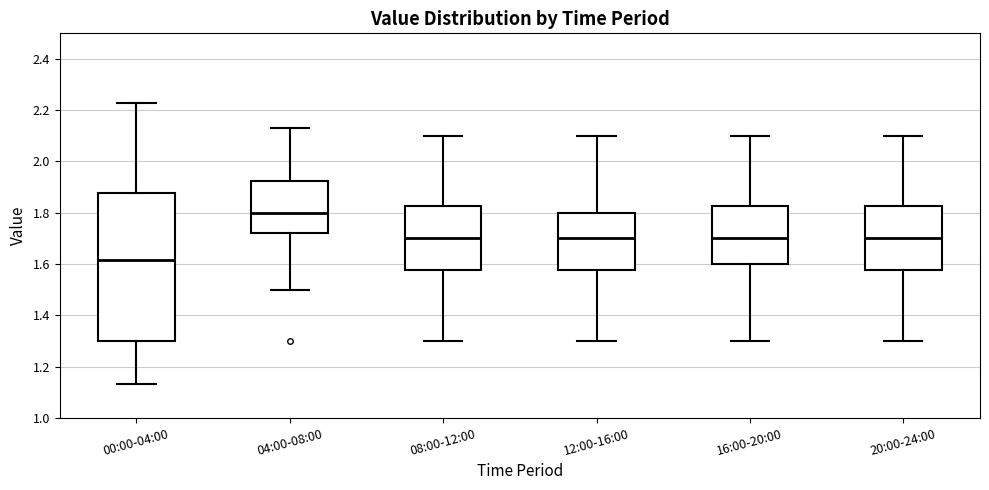

Reading left to right, read every box against the y-axis: the position of its median line, the range the box covers, and the ends of its whiskers. The values are not printed on the chart, so give them approximately, as read against the axis.

00:00-04:00: median 1.62, box 1.30 to 1.88, whiskers 1.14 to 2.24
04:00-08:00: median 1.80, box 1.72 to 1.92, whiskers 1.50 to 2.14
08:00-12:00: median 1.70, box 1.58 to 1.82, whiskers 1.30 to 2.10
12:00-16:00: median 1.70, box 1.58 to 1.80, whiskers 1.30 to 2.10
16:00-20:00: median 1.70, box 1.60 to 1.82, whiskers 1.30 to 2.10
20:00-24:00: median 1.70, box 1.58 to 1.82, whiskers 1.30 to 2.10